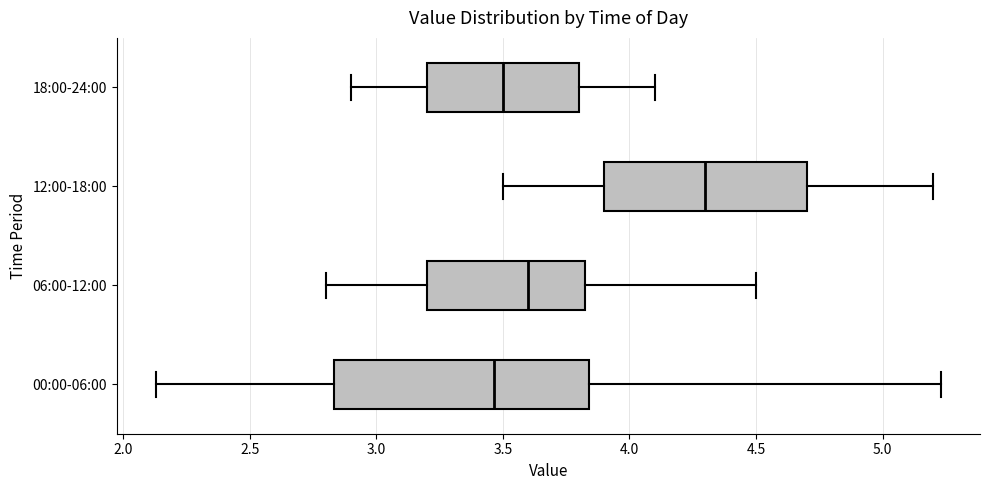

Reading bottom to top, read every box against the x-axis: the position of its median line, the range the box covers, and the ends of its whiskers. The values are not printed on the chart, so give them approximately, as read against the axis.

00:00-06:00: median 3.45, box 2.85 to 3.85, whiskers 2.15 to 5.25
06:00-12:00: median 3.60, box 3.20 to 3.85, whiskers 2.80 to 4.50
12:00-18:00: median 4.30, box 3.90 to 4.70, whiskers 3.50 to 5.20
18:00-24:00: median 3.50, box 3.20 to 3.80, whiskers 2.90 to 4.10